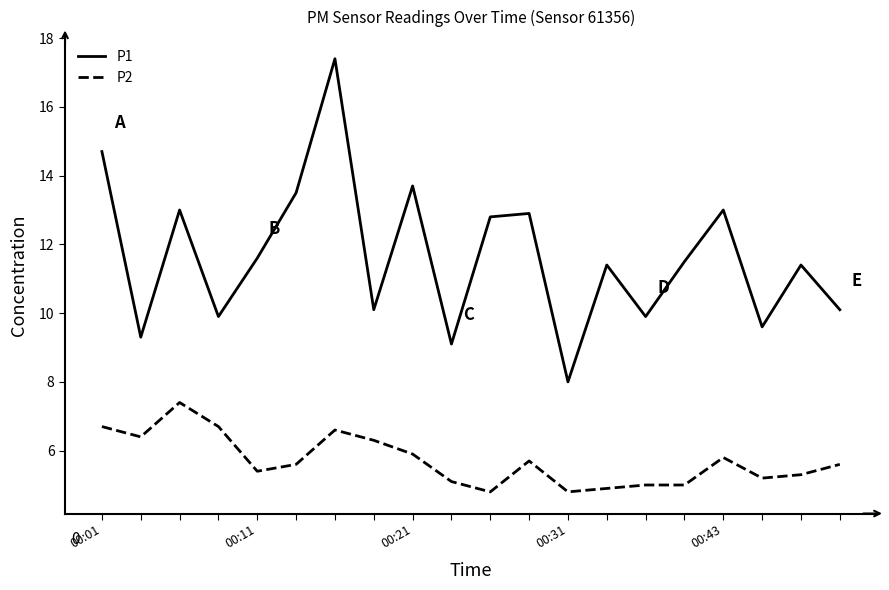

What are all the series names shown in the legend?

P1, P2